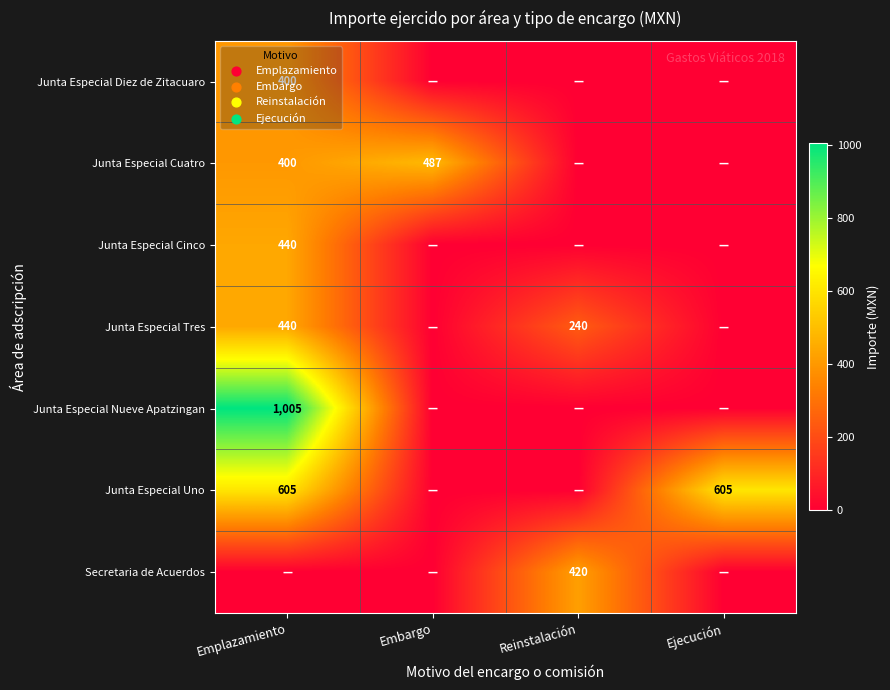

At how many categories does at least one series exceed 581?

2